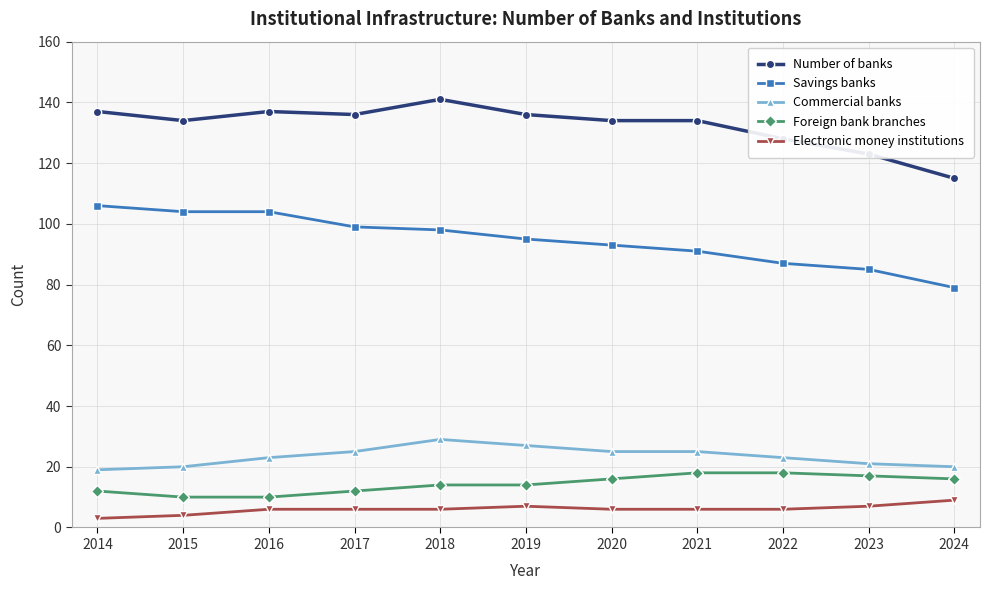

What is the approximate value of Number of banks at 2022?

128